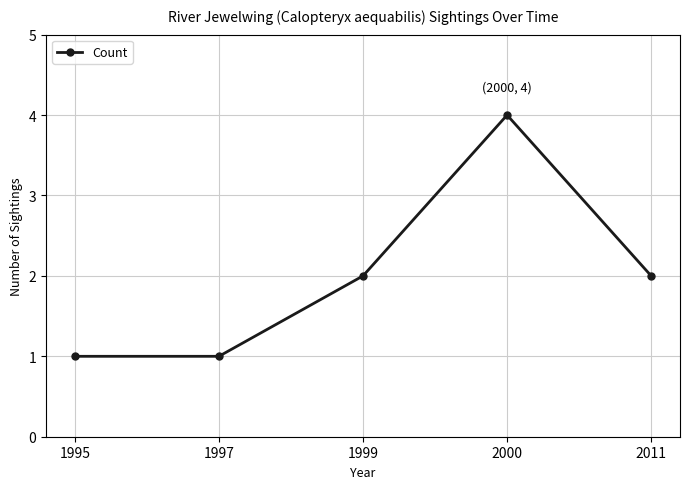

Between 1999 and 1997, which is larger?

1999